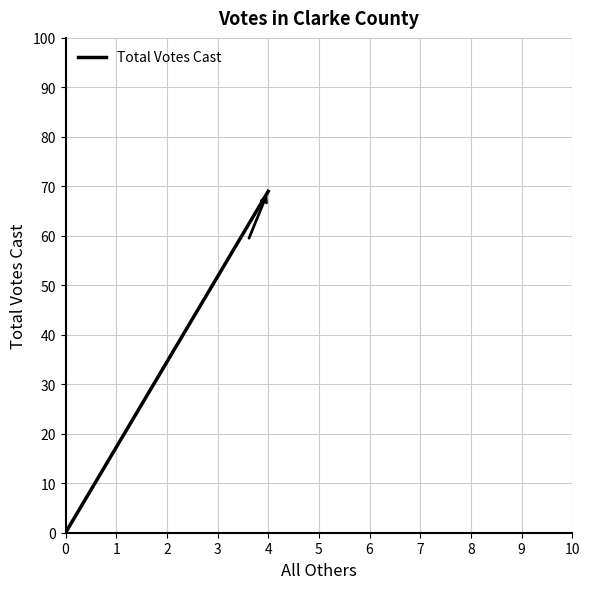

How many lines are shown in the chart?

1